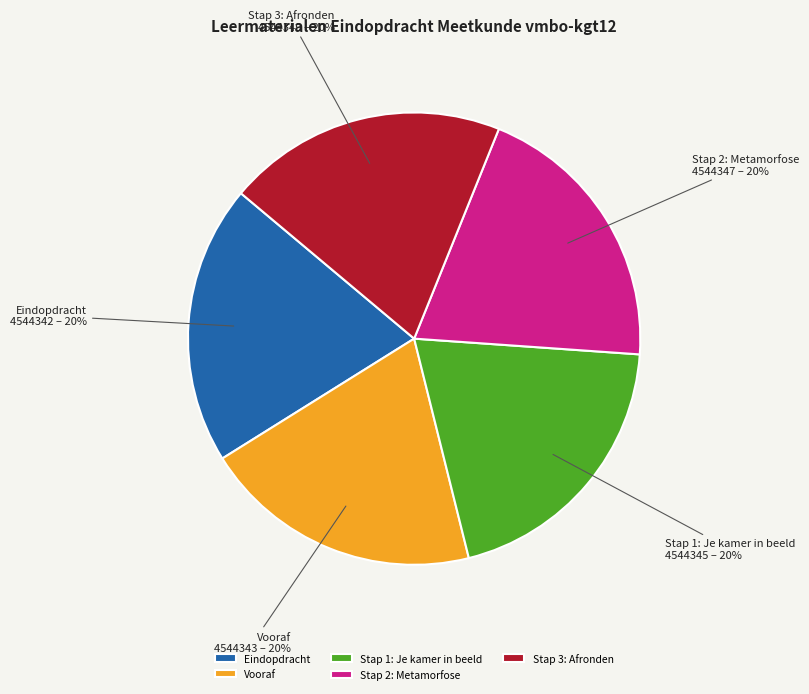

Count the number of slices in the pie.

5